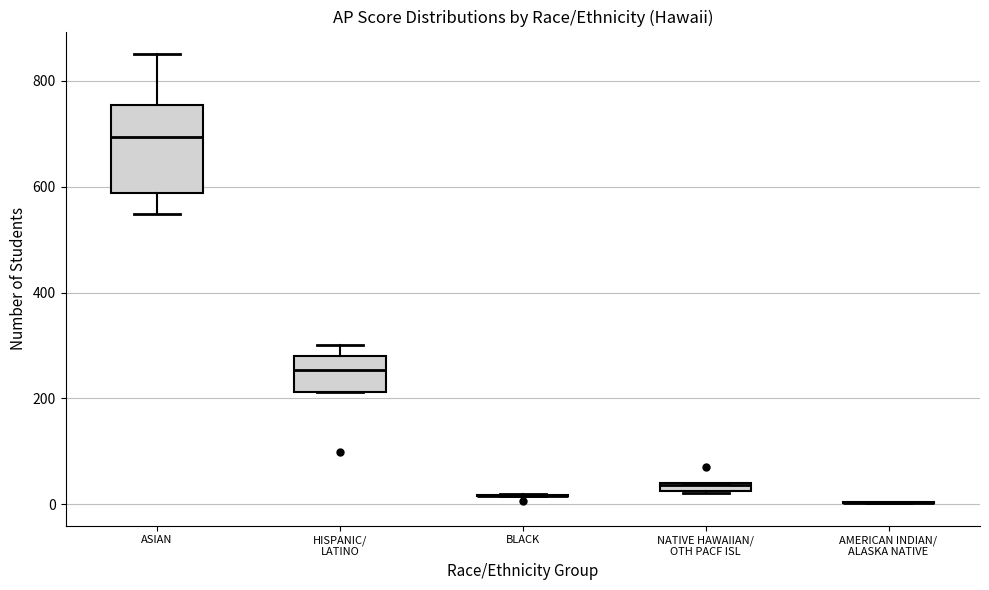

Where is the upper edge of the box for HISPANIC/ LATINO on the y-axis? The values are not printed on the chart, so give them approximately, as read against the axis.

280